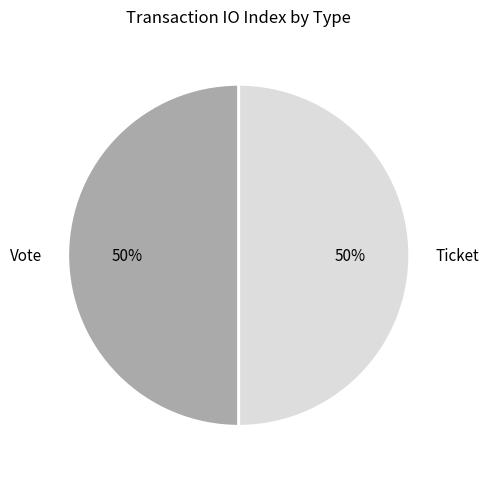

How many segments does this pie chart have?

2